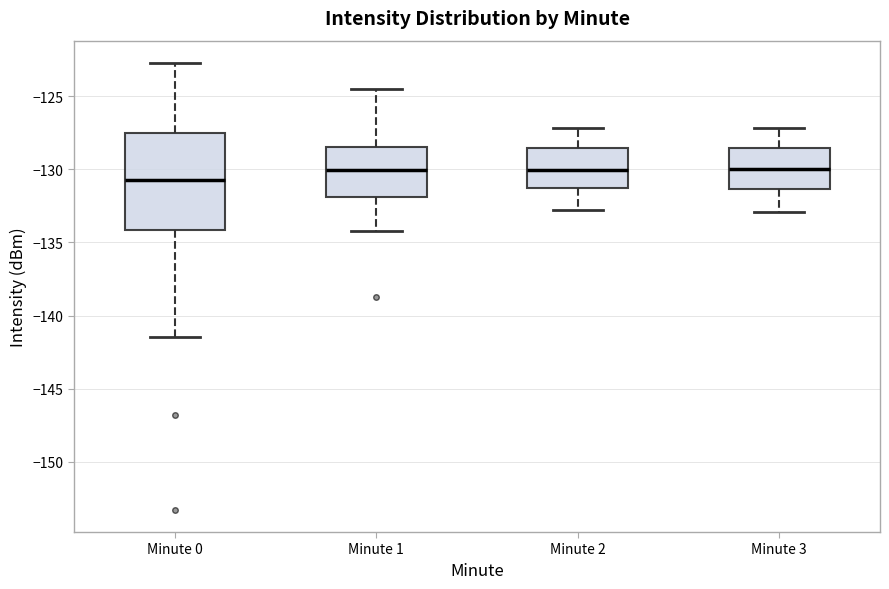

Reading left to right, read every box against the y-axis: the position of its median line, the range the box covers, and the ends of its whiskers. The values are not printed on the chart, so give them approximately, as read against the axis.

Minute 0: median -130.5, box -134.0 to -127.5, whiskers -141.5 to -122.5
Minute 1: median -130.0, box -132.0 to -128.5, whiskers -134.0 to -124.5
Minute 2: median -130.0, box -131.0 to -128.5, whiskers -133.0 to -127.0
Minute 3: median -130.0, box -131.5 to -128.5, whiskers -133.0 to -127.0